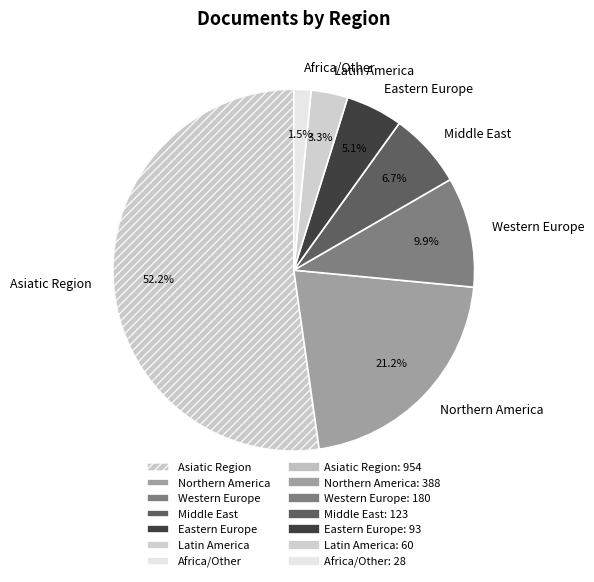

Is it true that Asiatic Region is 52% of the pie?

True